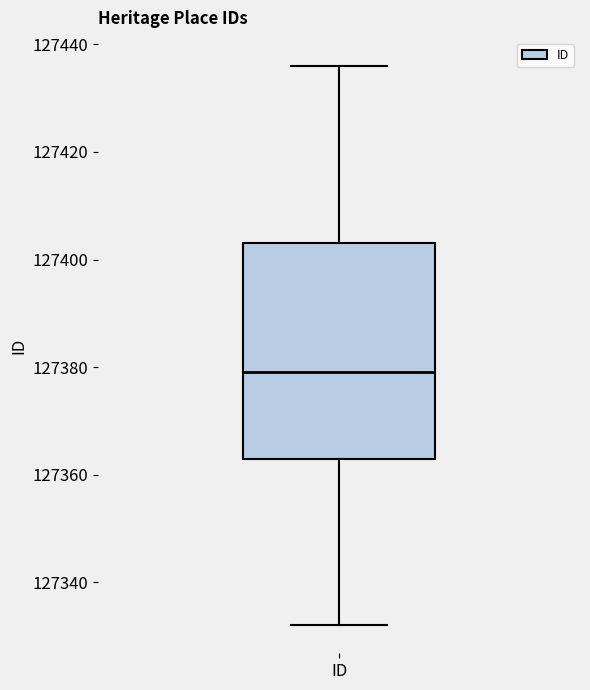

Transcribe this box plot: give where the median line is, the range the box spans, and where the two whiskers end, as read against the y-axis. The values are not printed on the chart, so give them approximately, as read against the axis.

median 127380, box 127364 to 127404, whiskers 127332 to 127436